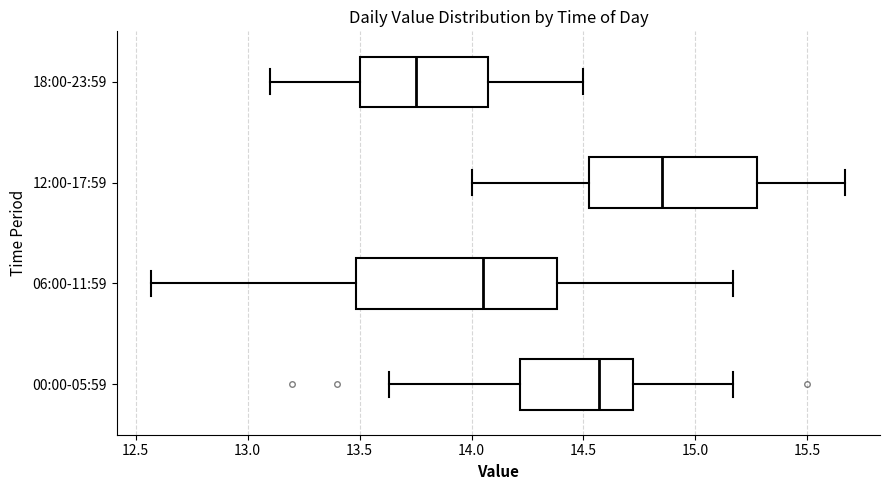

Where is the right edge of the box for 12:00-17:59 on the x-axis? The values are not printed on the chart, so give them approximately, as read against the axis.

15.30